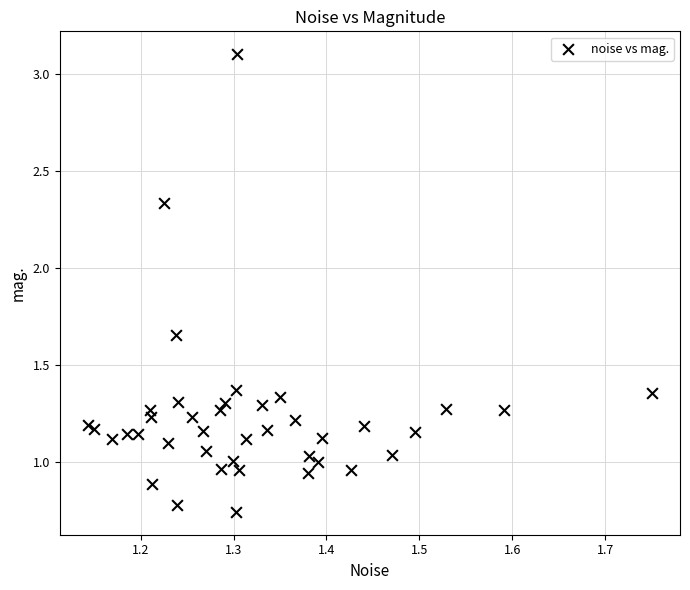

What is the range of X values (max minus min)?

0.6